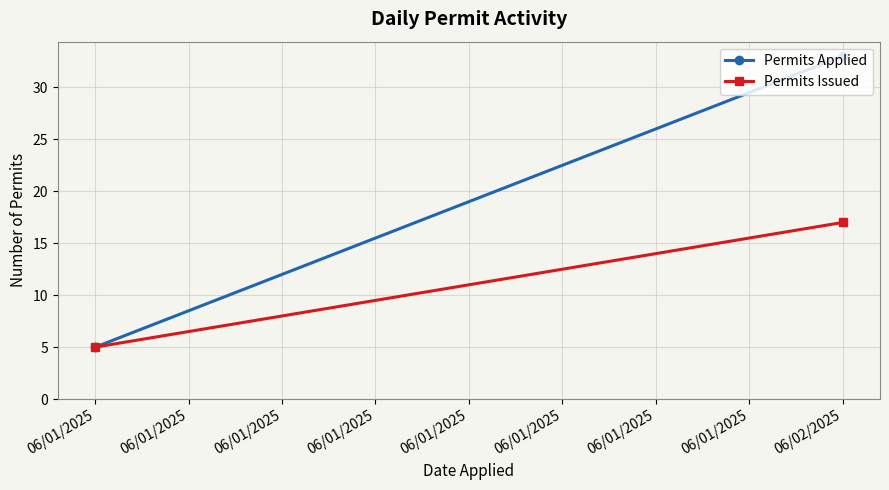

What is the maximum value shown in the chart?

33